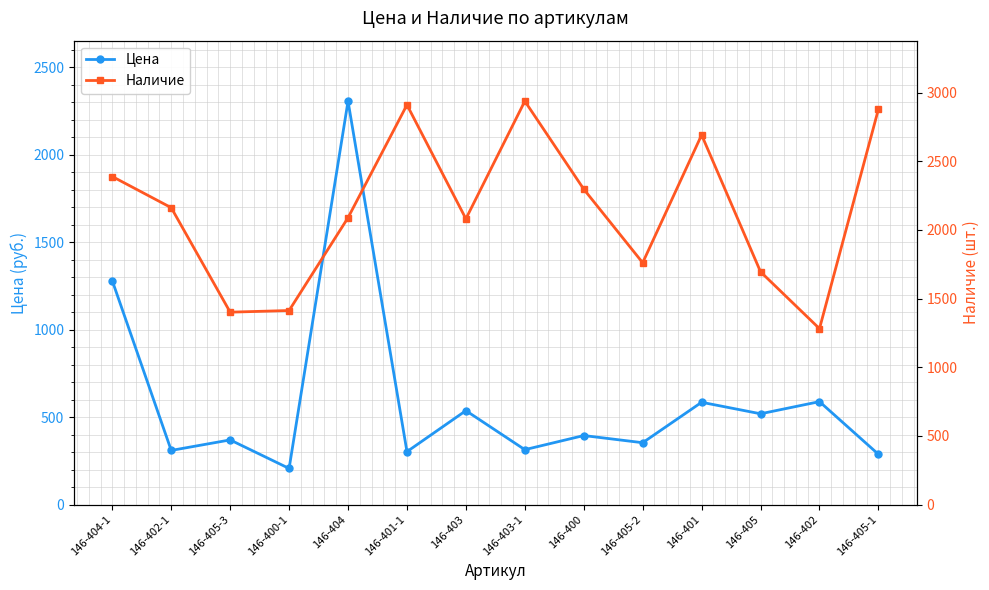

List the labels in order of Наличие value, smallest first.

146-402, 146-405-3, 146-400-1, 146-405, 146-405-2, 146-403, 146-404, 146-402-1, 146-400, 146-404-1, 146-401, 146-405-1, 146-401-1, 146-403-1